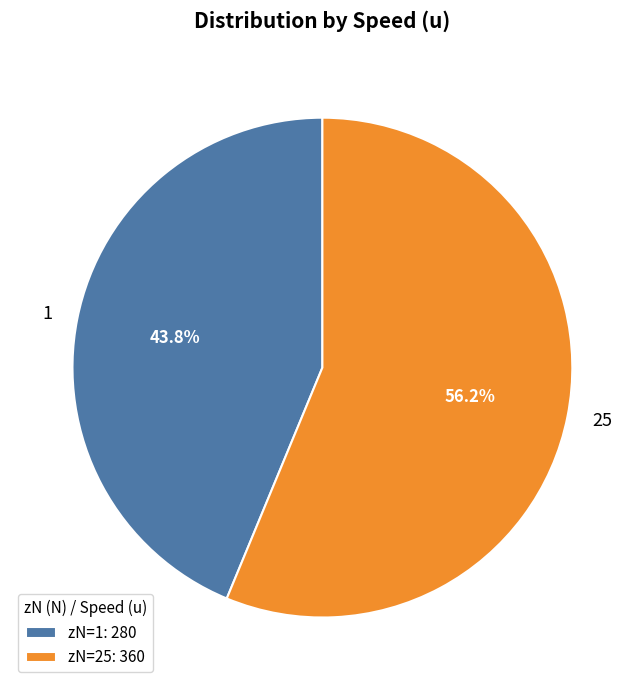

Combined, do 1 and 25 account for over 50%?

Yes